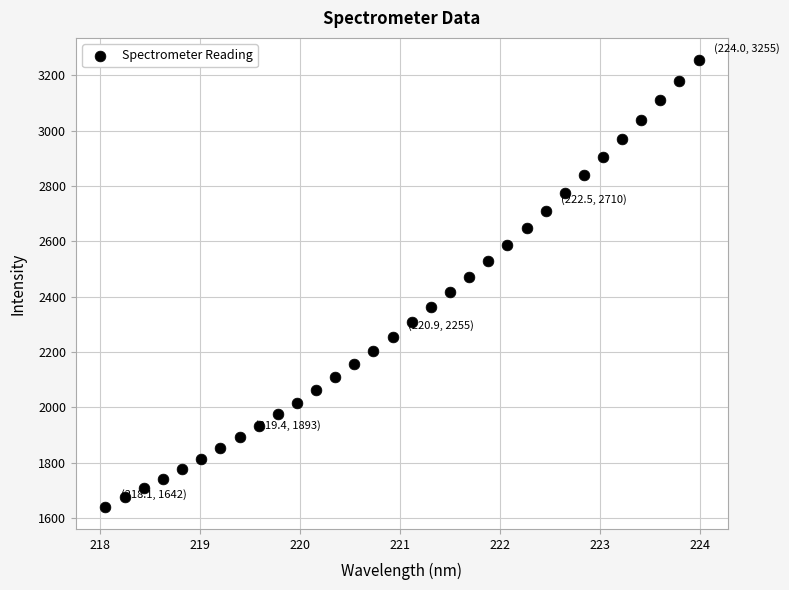

What is the range of Y values (max minus min)?

1613.3